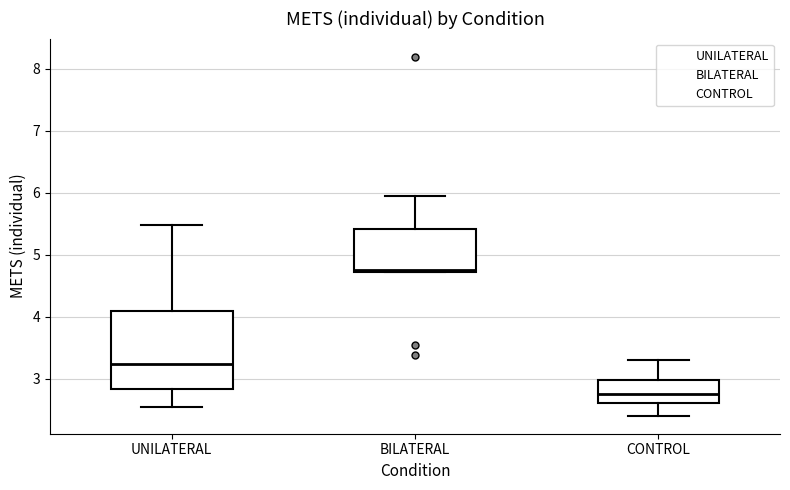

Where does the median line of the box for UNILATERAL sit on the y-axis? The values are not printed on the chart, so give them approximately, as read against the axis.

3.2